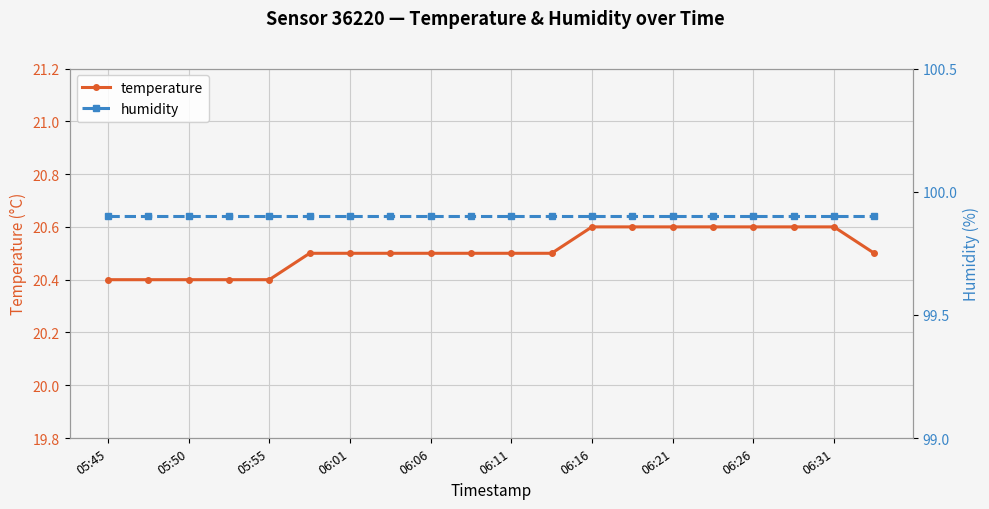

What are all the series names shown in the legend?

temperature, humidity